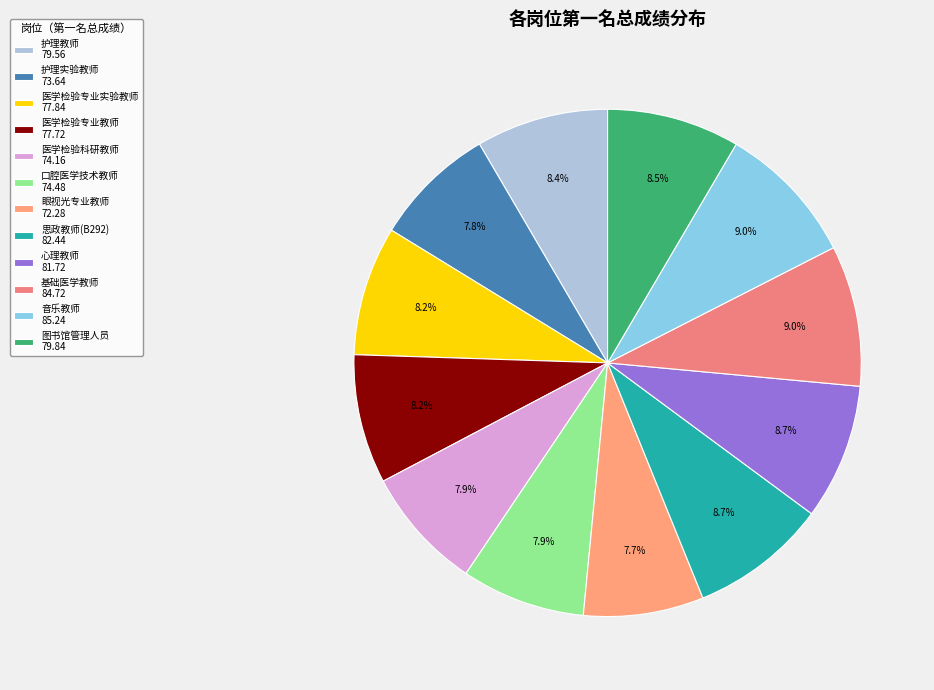

Between 心理教师 and 口腔医学技术教师, which is larger?

心理教师